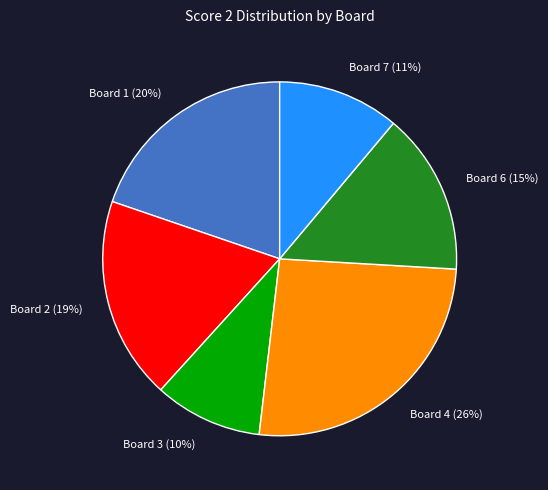

To the nearest percent, what is the average slice percentage?

17%